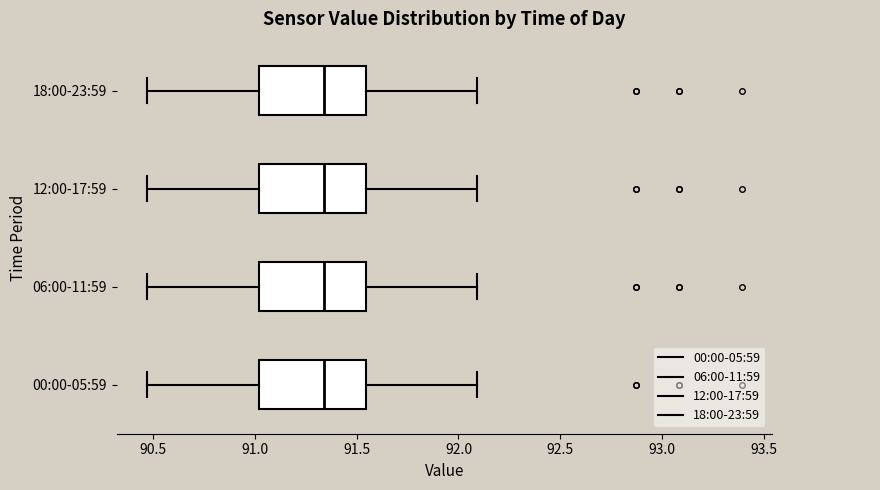

Where is the right edge of the box for 00:00-05:59 on the x-axis? The values are not printed on the chart, so give them approximately, as read against the axis.

91.55